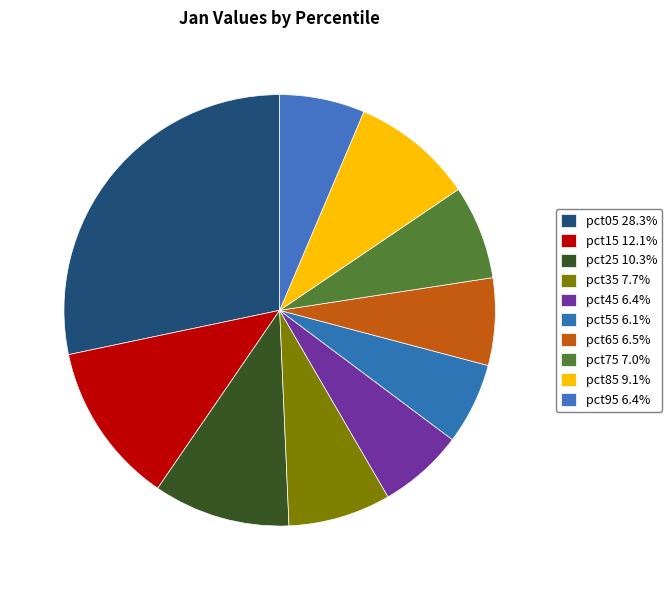

Combined, do pct95 and pct35 account for over 50%?

No